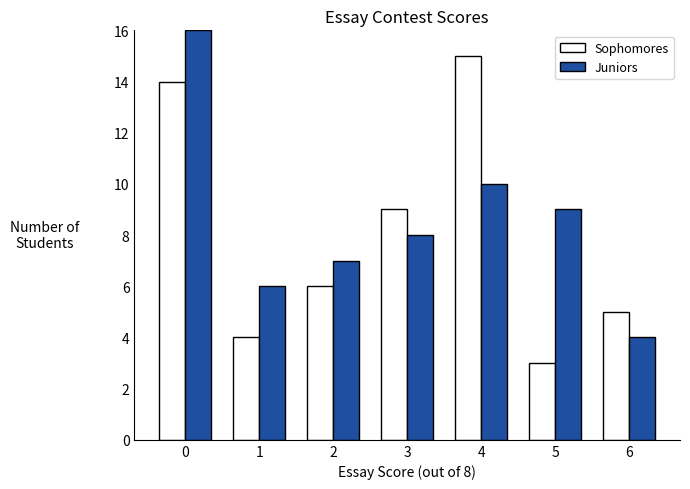

At which label is Sophomores closest to 9?

3